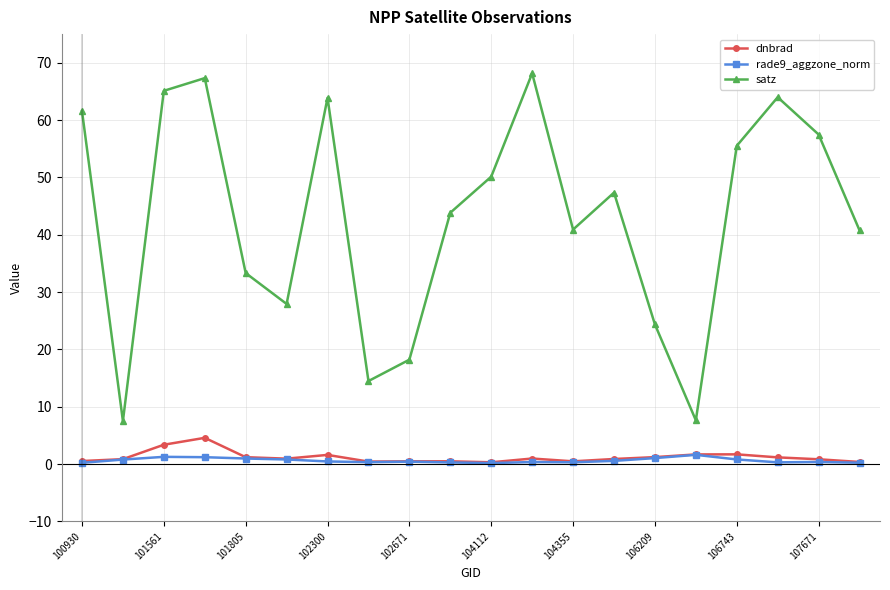

In satz, how many points are lower than both neighbors (excluding endpoints)?

5